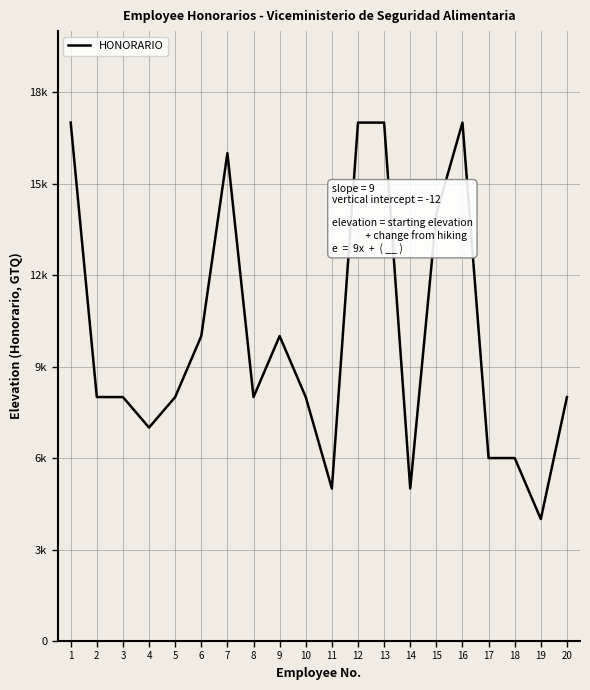

Does the chart display data point markers on the line(s)?

No